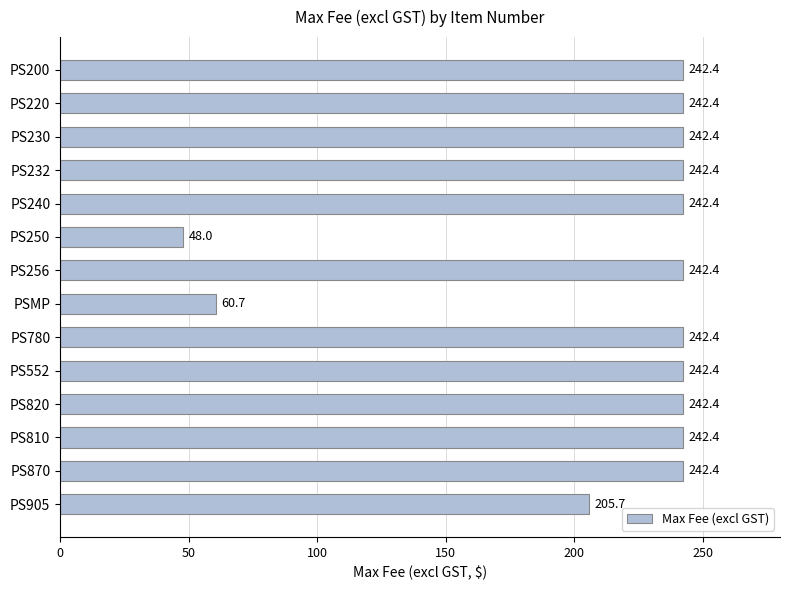

What position from the bottom is PS256?

8